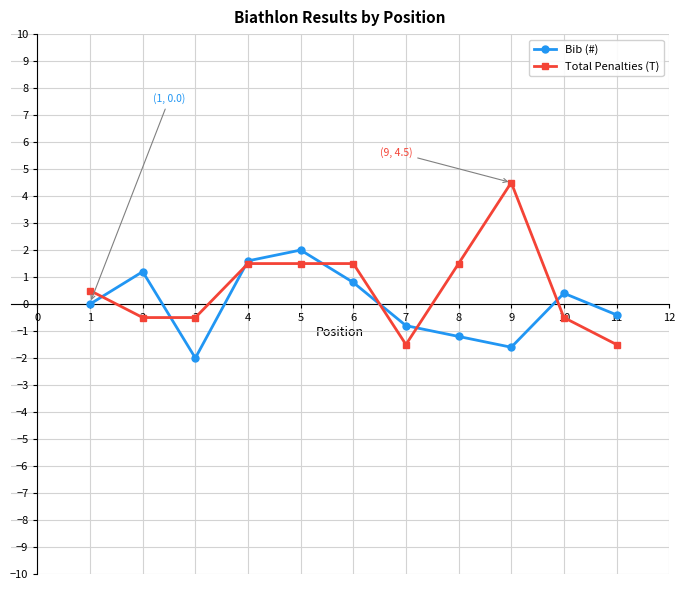

Reading left to right, extract all data points from this chart.

Bib (#): 1=0.0	2=1.2	3=-2.0	4=1.6	5=2.0	6=0.8	7=-0.8	8=-1.2	9=-1.6	10=0.4	11=-0.4
Total Penalties (T): 1=0.5	2=-0.5	3=-0.5	4=1.5	5=1.5	6=1.5	7=-1.5	8=1.5	9=4.5	10=-0.5	11=-1.5